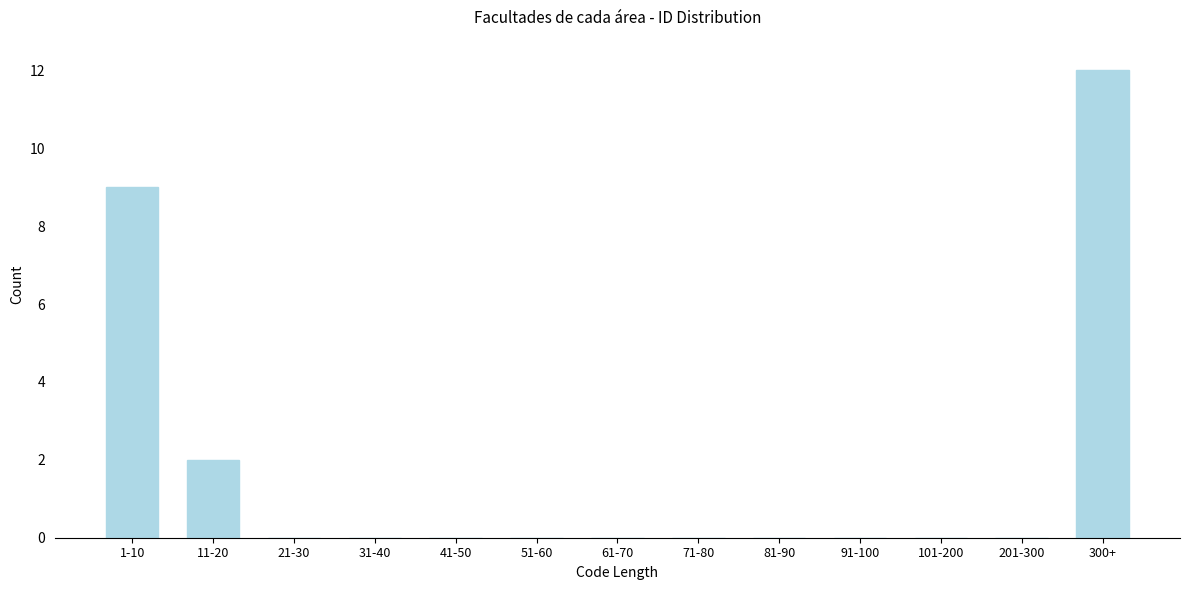

Reading left to right, what are all the values shown in this chart?

1-10=9	11-20=2	21-30=0	31-40=0	41-50=0	51-60=0	61-70=0	71-80=0	81-90=0	91-100=0	101-200=0	201-300=0	300+=12